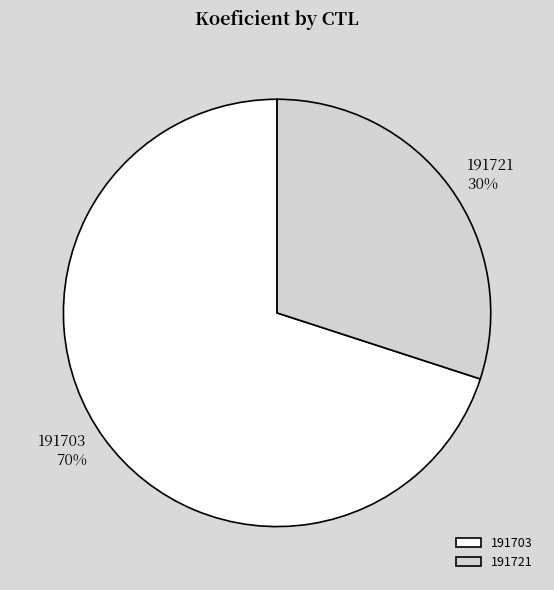

Which slice is the smallest?

191721